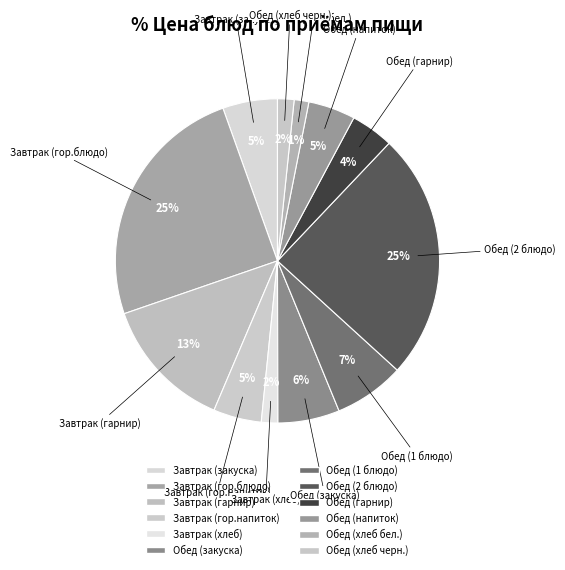

Which slice is the largest?

Завтрак (гор.блюдо)